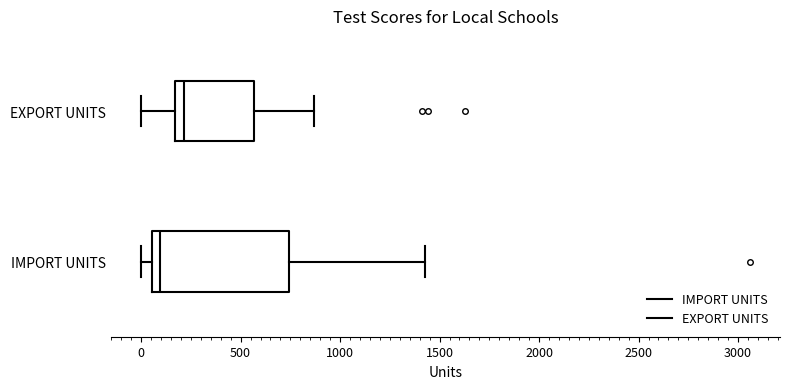

Where is the left edge of the box for IMPORT UNITS on the x-axis? The values are not printed on the chart, so give them approximately, as read against the axis.

50